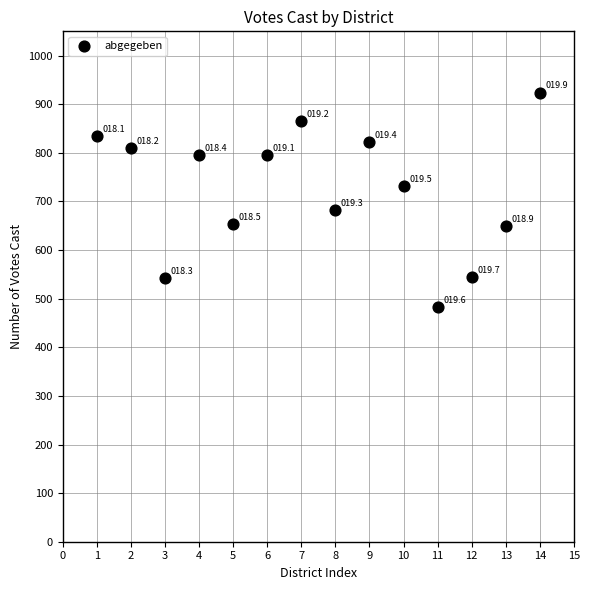

What is the range of X values (max minus min)?

13